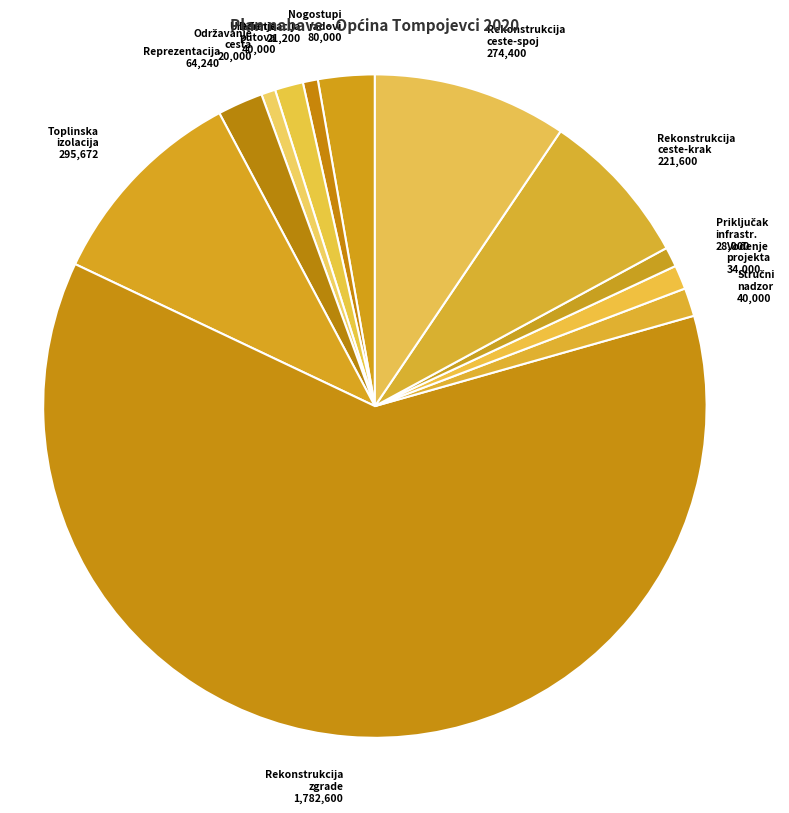

Count the number of slices in the pie.

12